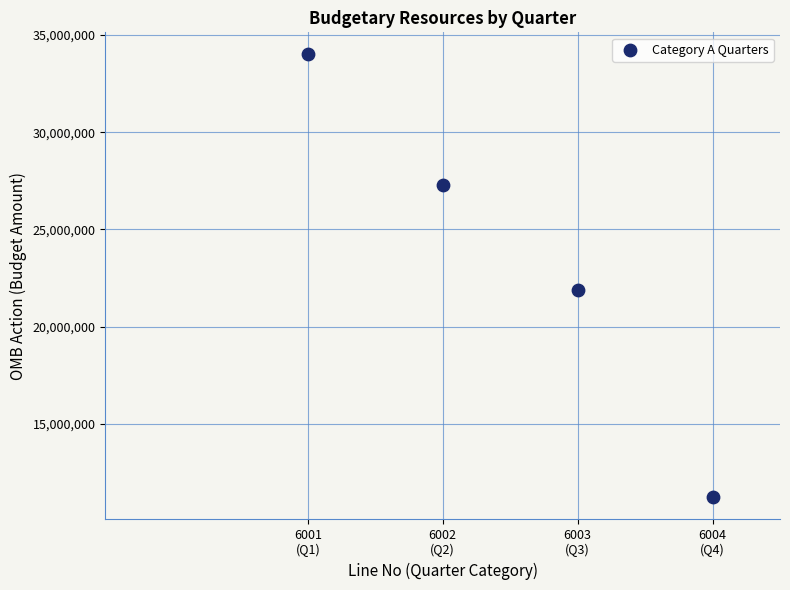

What Y value in the scatter plot is closest to 22611772?

21874553